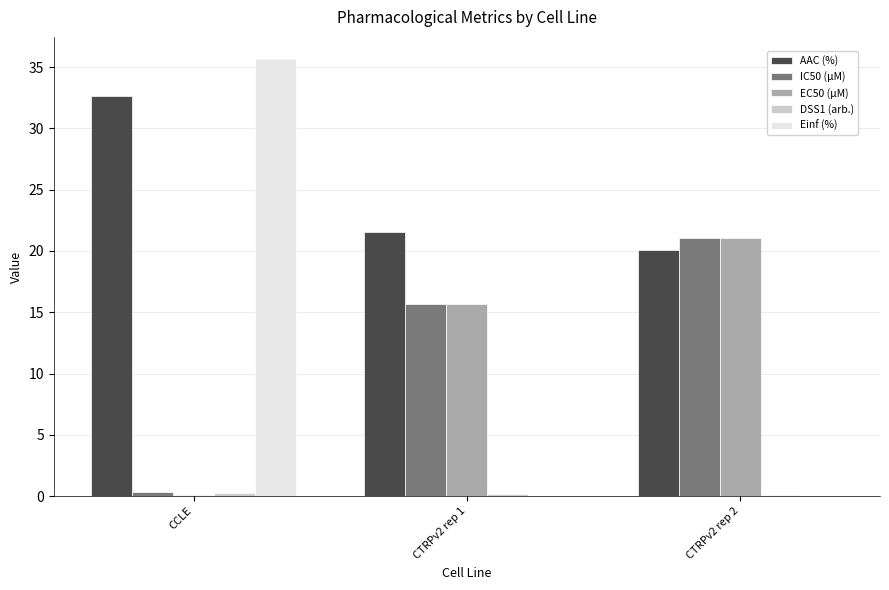

Read the AAC (%) value at CTRPv2 rep 2.

20.1